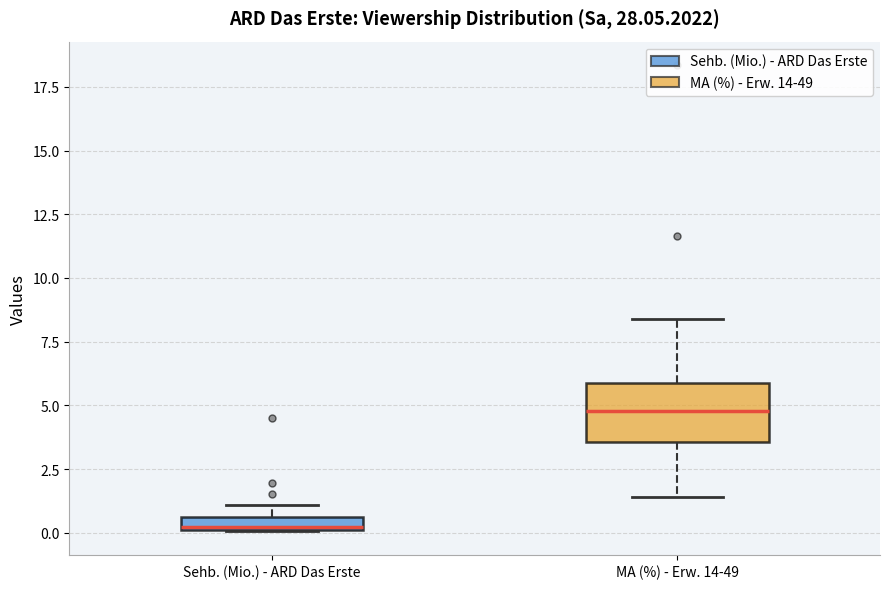

Which box has the lowest median line?

Sehb. (Mio.) - ARD Das Erste